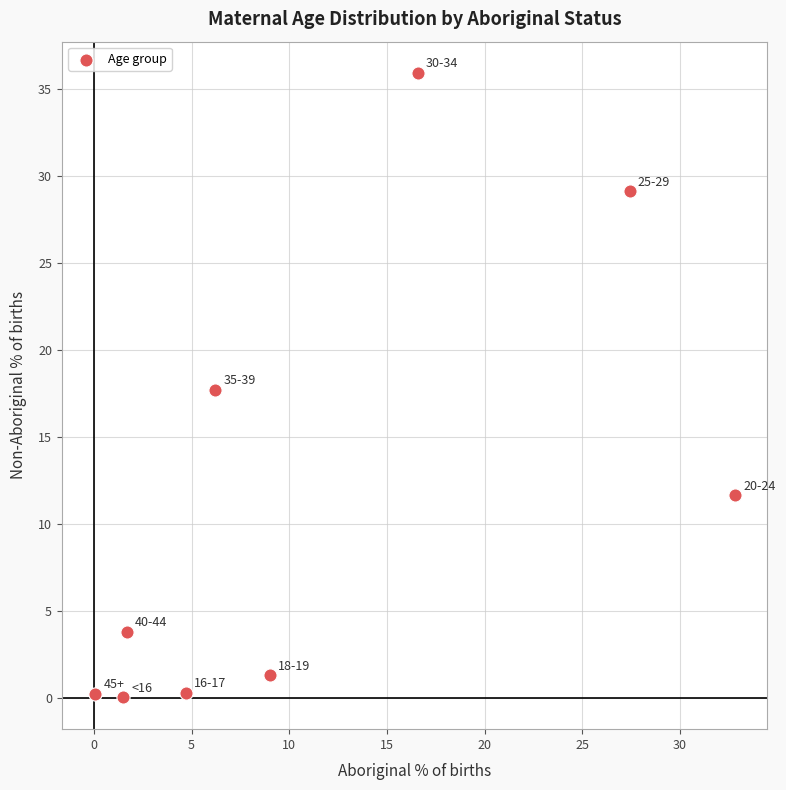

What is the average Y value?

11.1